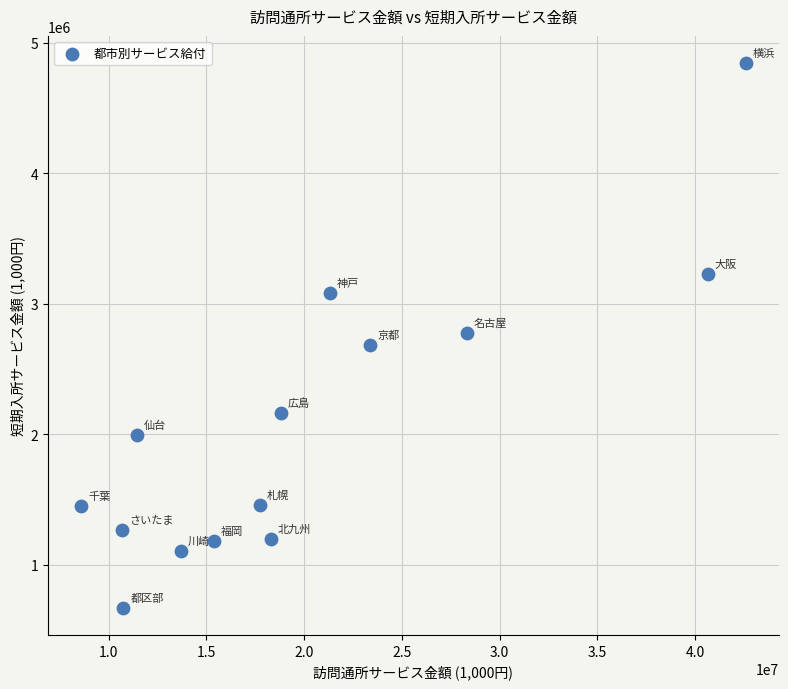

What is the range of Y values (max minus min)?

4175446